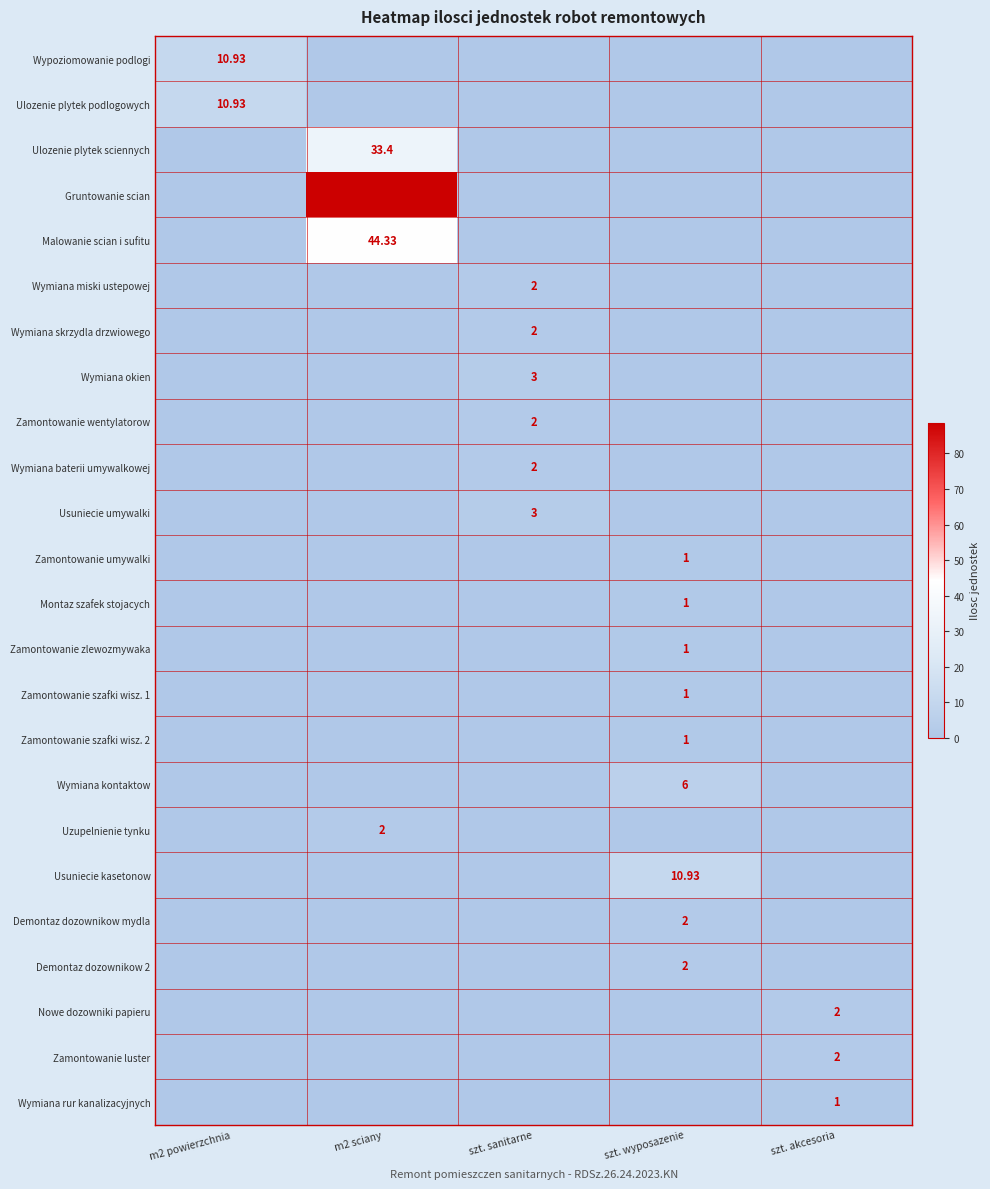

At m2 sciany, list the series in order from smallest to largest.

Wypoziomowanie podlogi, Ulozenie plytek podlogowych, Wymiana miski ustepowej, Wymiana skrzydla drzwiowego, Wymiana okien, Zamontowanie wentylatorow, Wymiana baterii umywalkowej, Usuniecie umywalki, Zamontowanie umywalki, Montaz szafek stojacych, Zamontowanie zlewozmywaka, Zamontowanie szafki wisz. 1, Zamontowanie szafki wisz. 2, Wymiana kontaktow, Usuniecie kasetonow, Demontaz dozownikow mydla, Demontaz dozownikow 2, Nowe dozowniki papieru, Zamontowanie luster, Wymiana rur kanalizacyjnych, Uzupelnienie tynku, Ulozenie plytek sciennych, Malowanie scian i sufitu, Gruntowanie scian